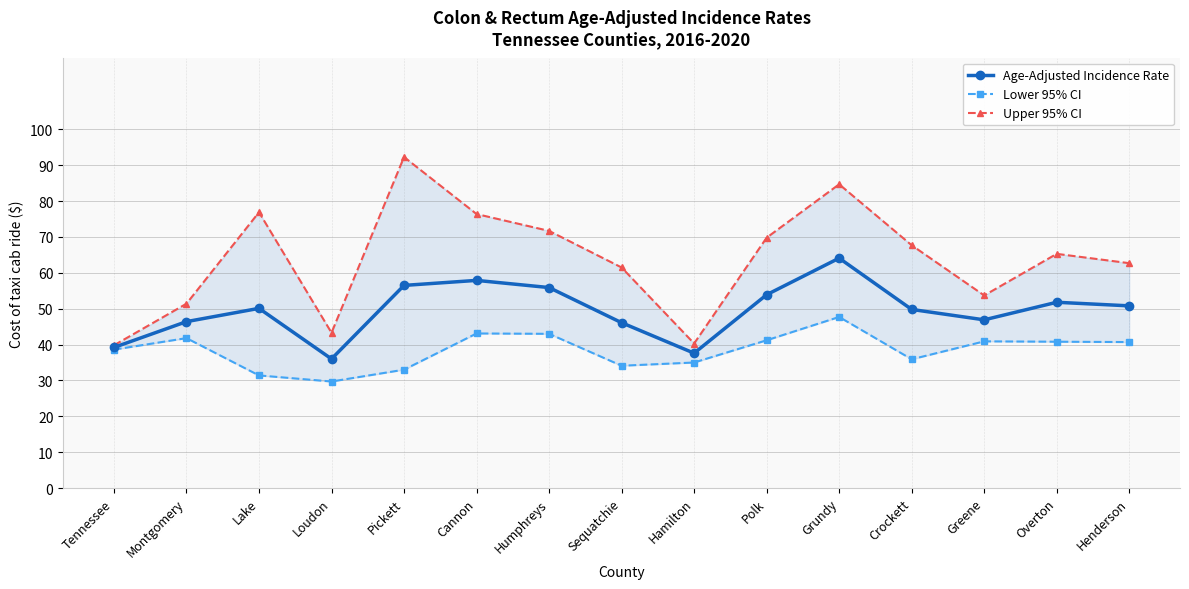

How many interior local valleys does the Upper 95% CI series have?

3